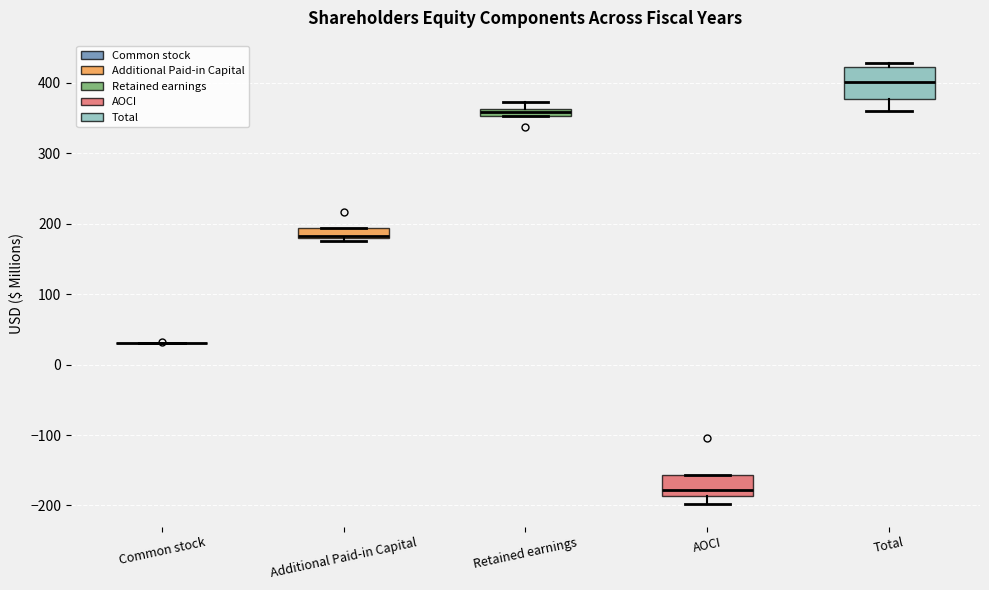

Which box is the tallest, from its lower edge to its upper edge?

Total